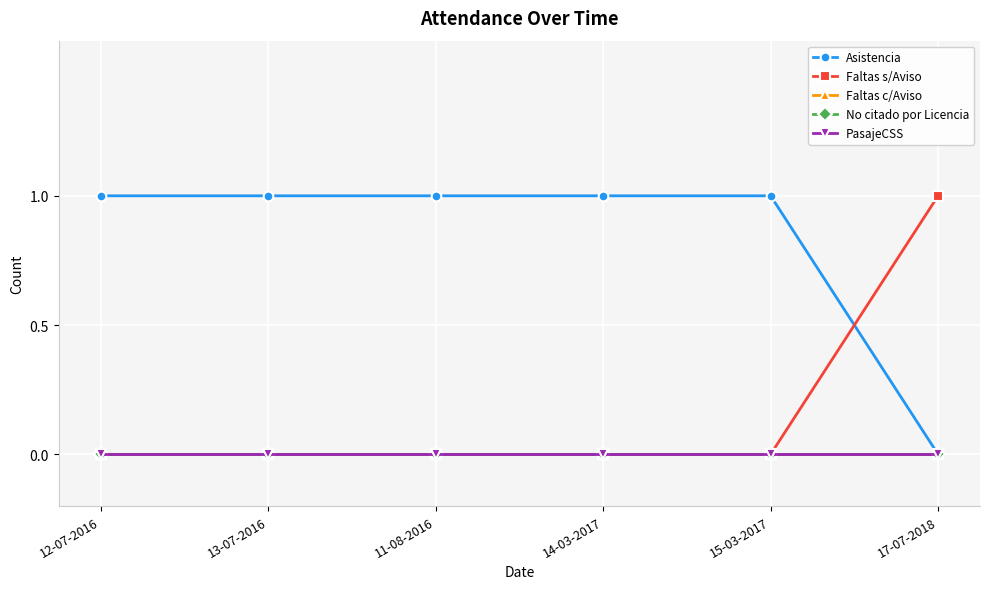

Reading left to right, extract all data points from this chart.

Asistencia: 1	1	1	1	1	0
Faltas s/Aviso: 0	0	0	0	0	1
Faltas c/Aviso: 0	0	0	0	0	0
No citado por Licencia: 0	0	0	0	0	0
PasajeCSS: 0	0	0	0	0	0